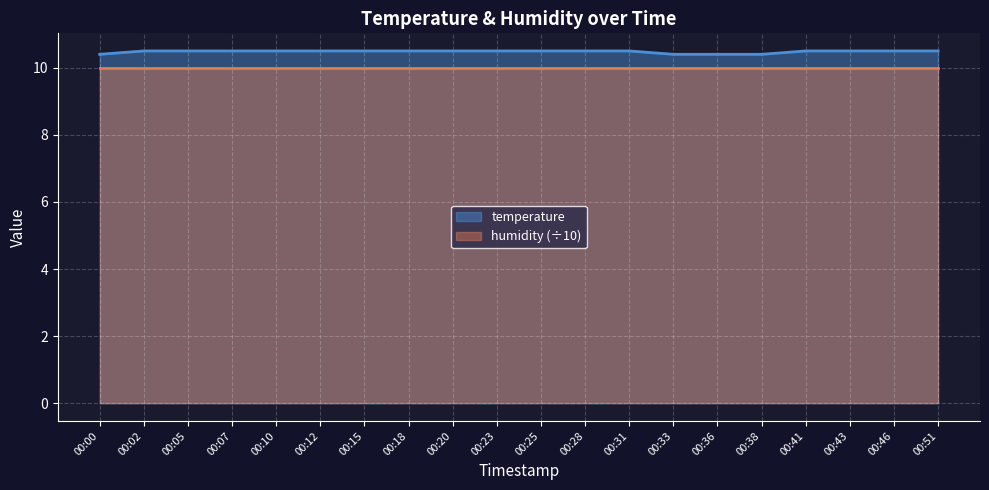

At which label is the value closest to 10?

00:00